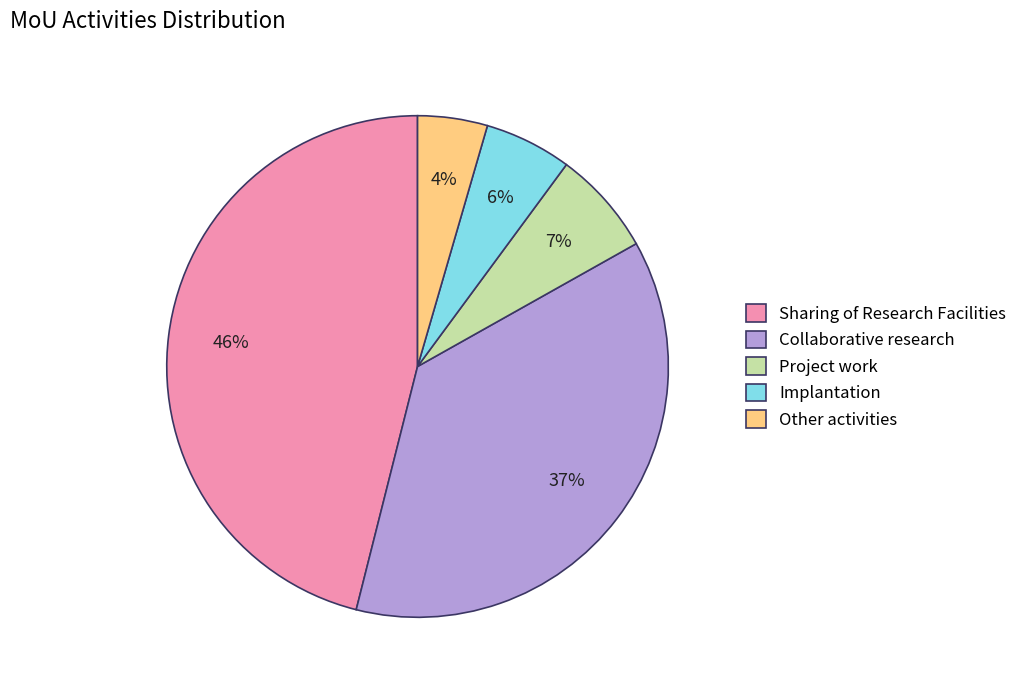

Is there a majority slice in this chart?

No